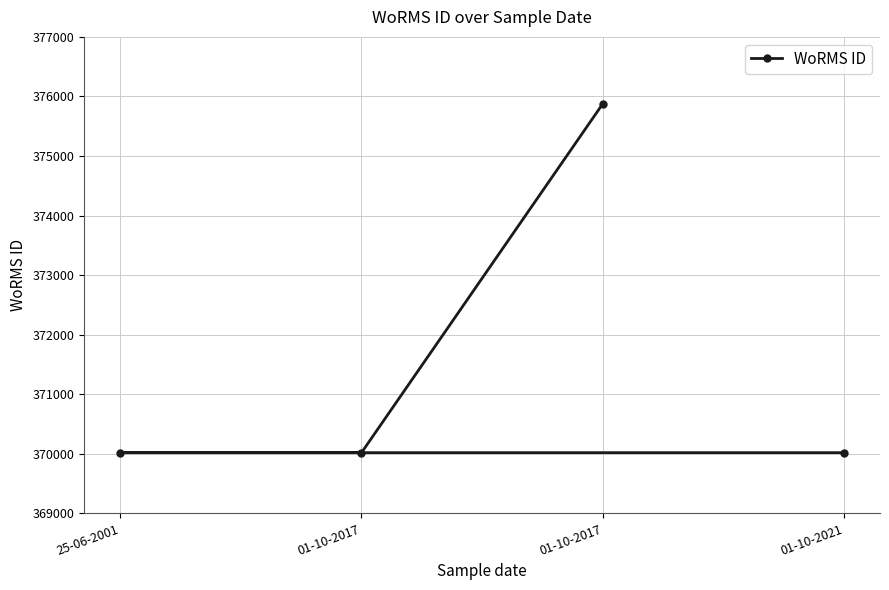

Rank the categories by value from highest to lowest.

01-10-2017, 01-10-2021, 25-06-2001, 01-10-2017